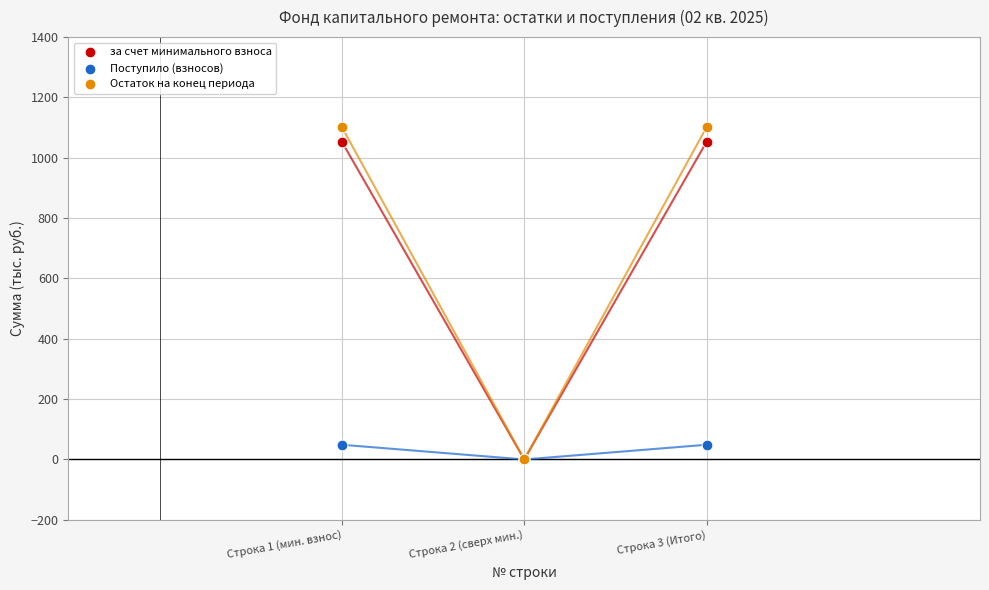

Which series reaches the maximum Y coordinate?

Остаток на конец периода